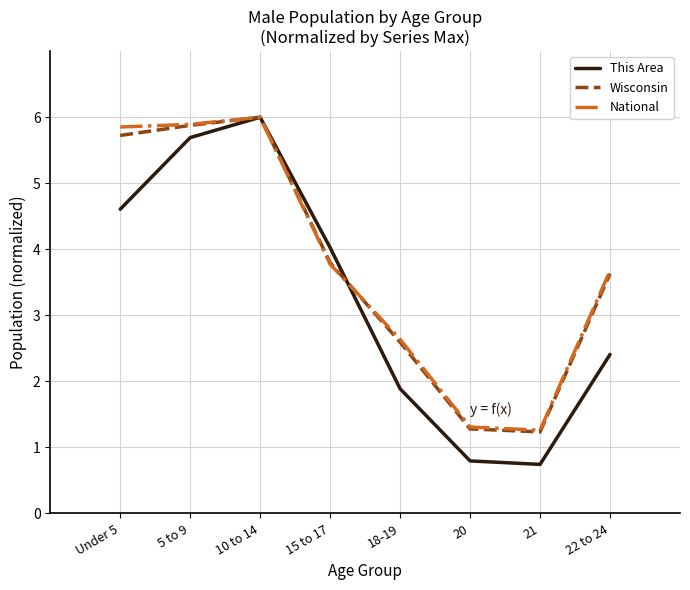

True or false: National has more than 0 points higher than both neighbors.

True